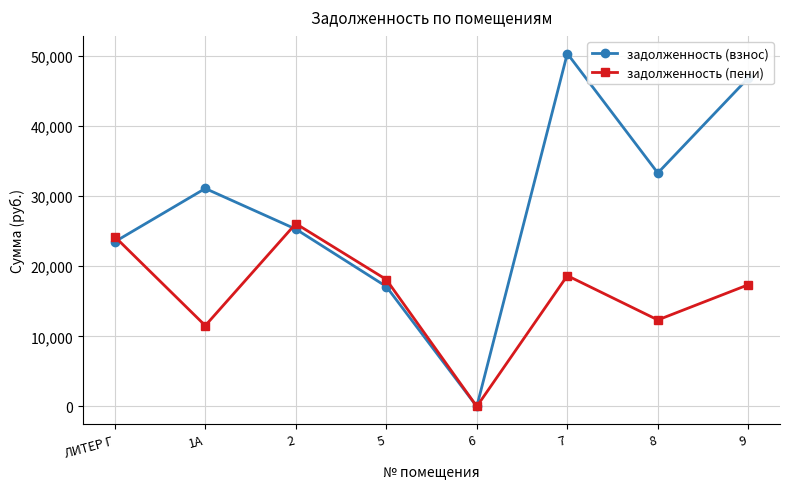

True or false: задолженность (взнос) has more than 1 interior local peaks.

True